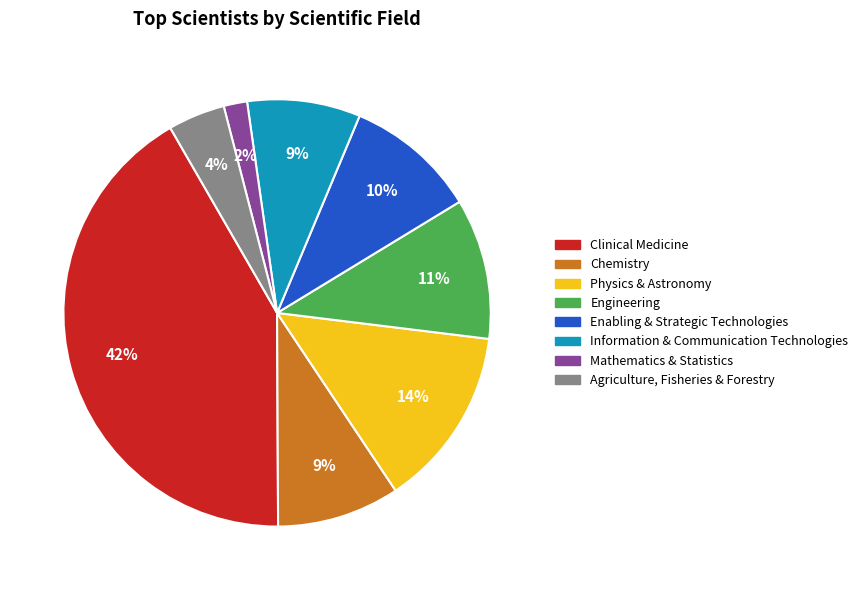

True or false: Engineering accounts for 11% of the total.

True